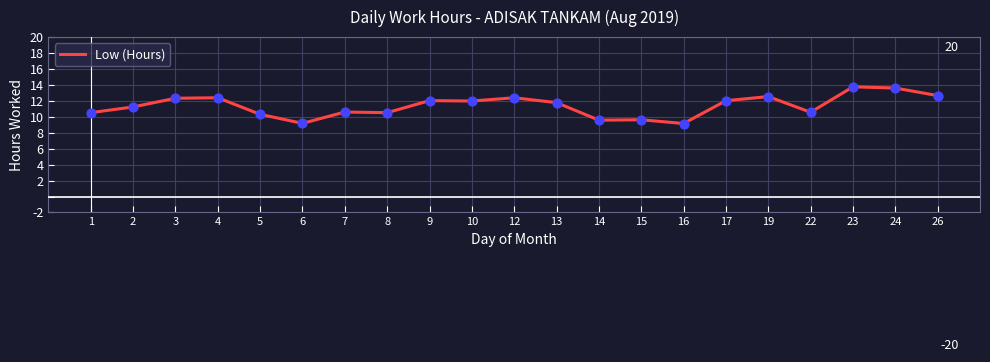

What is the ratio of the value at 19 to the value at 4?

1.0